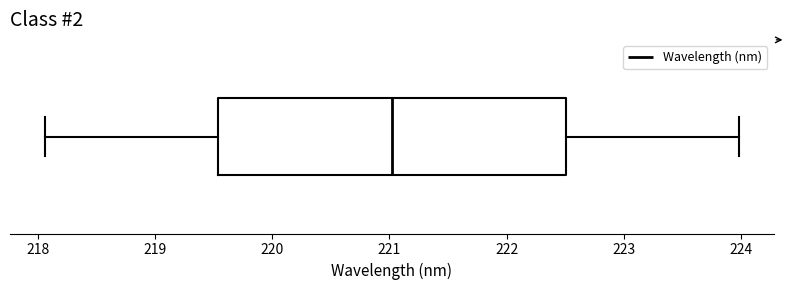

Where does the median line of the box sit on the x-axis? The values are not printed on the chart, so give them approximately, as read against the axis.

221.0